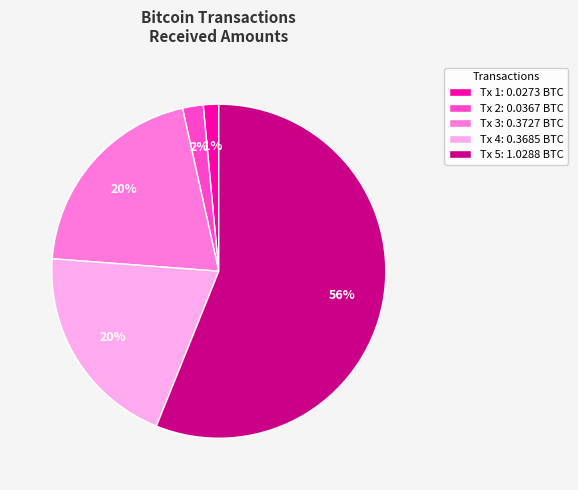

Is there a majority slice in this chart?

Yes